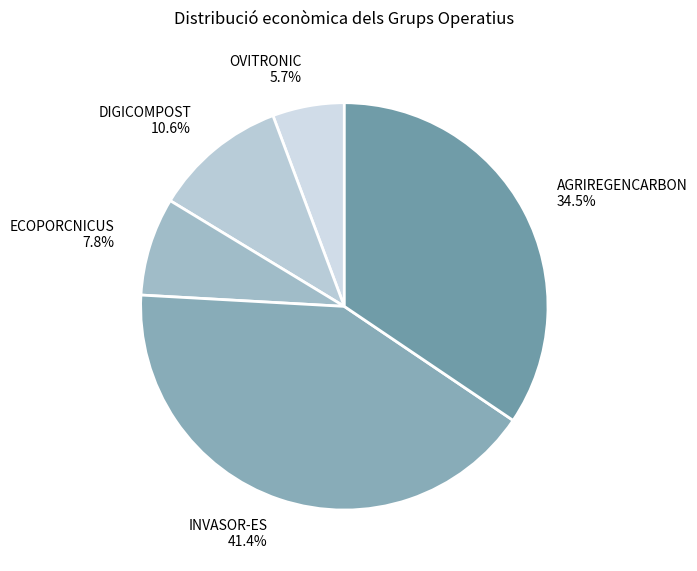

What is the largest slice in the pie chart?

INVASOR-ES